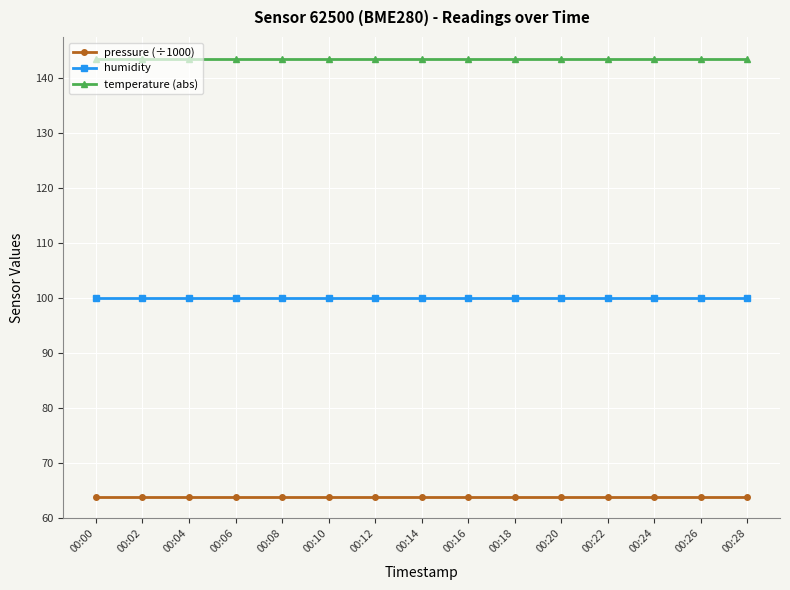

The pressure (÷1000) series shows 38.8 at 00:28. True or false?

False